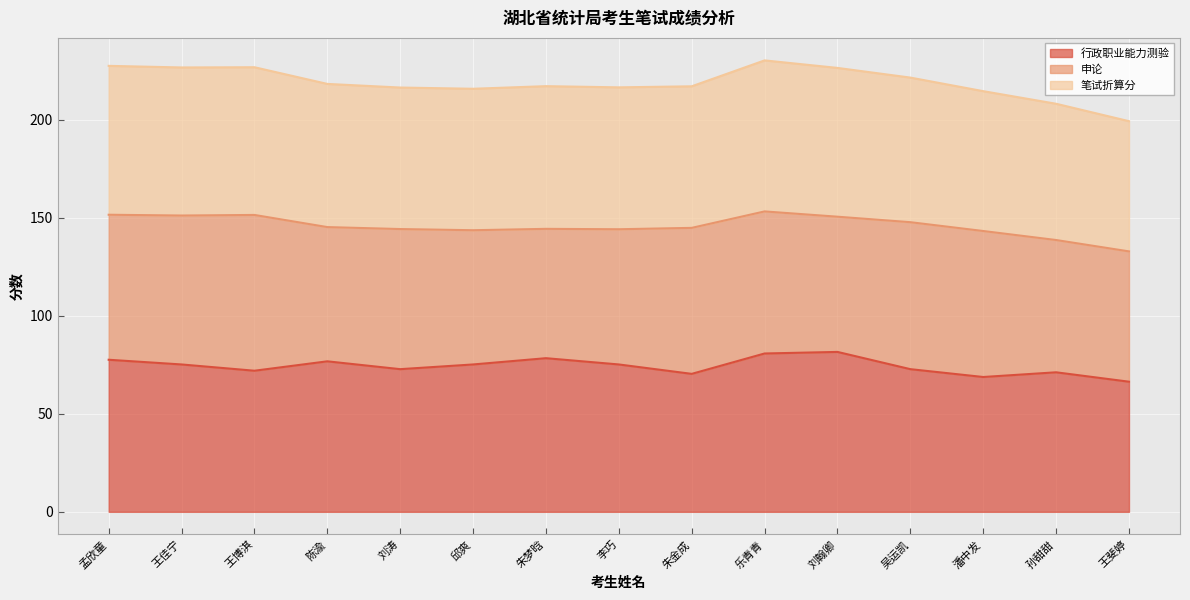

At which category does 行政职业能力测验 reach its first local valley?

王博淇